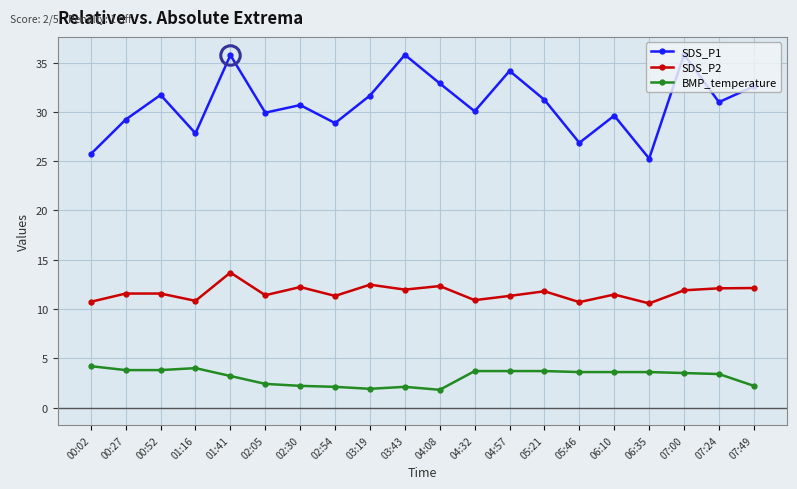

What is the difference between the maximum and minimum values in the BMP_temperature series?

2.4